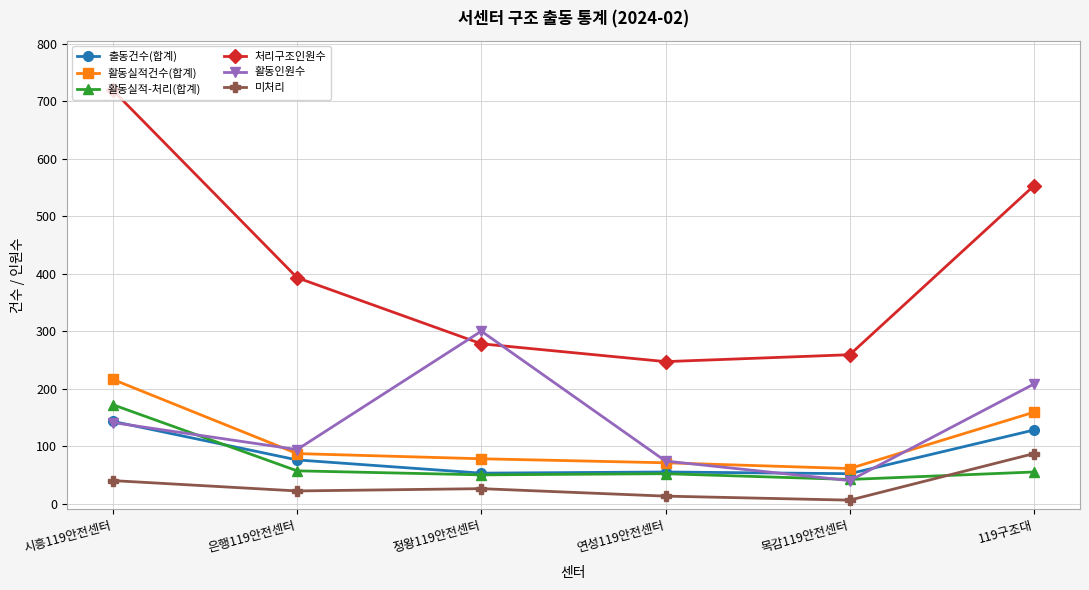

What are all the series names shown in the legend?

출동건수(합계), 활동실적건수(합계), 활동실적-처리(합계), 처리구조인원수, 활동인원수, 미처리